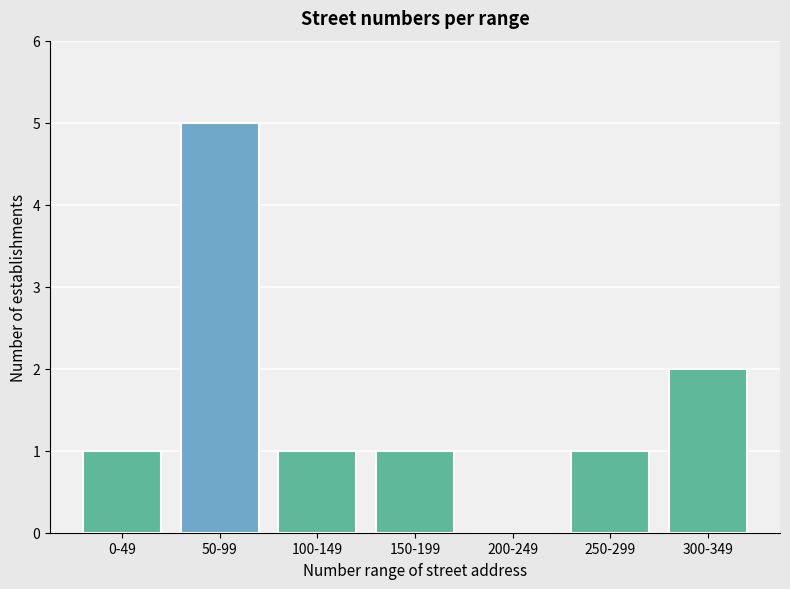

Reading left to right, what are all the values shown in this chart?

0-49=1	50-99=5	100-149=1	150-199=1	200-249=0	250-299=1	300-349=2